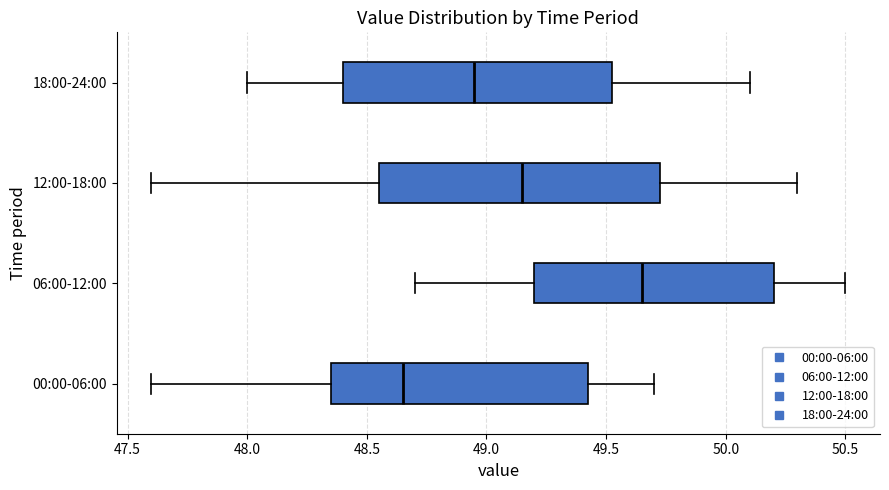

Where does the right whisker of the box for 12:00-18:00 end on the x-axis? The values are not printed on the chart, so give them approximately, as read against the axis.

50.30